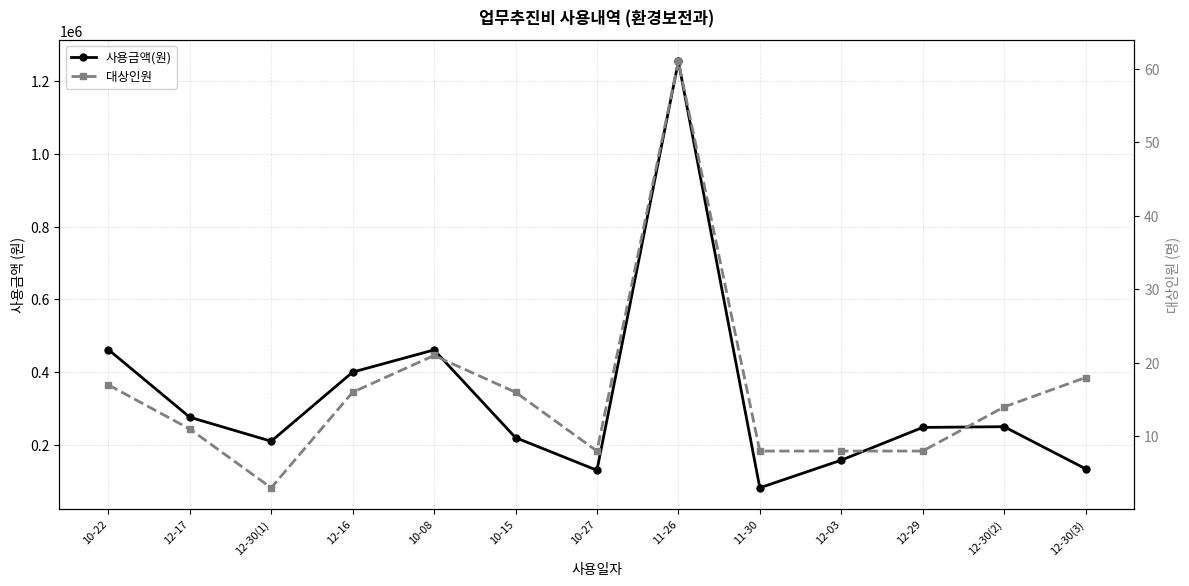

What is the difference between the maximum and second lowest values in the 대상인원 series?

53